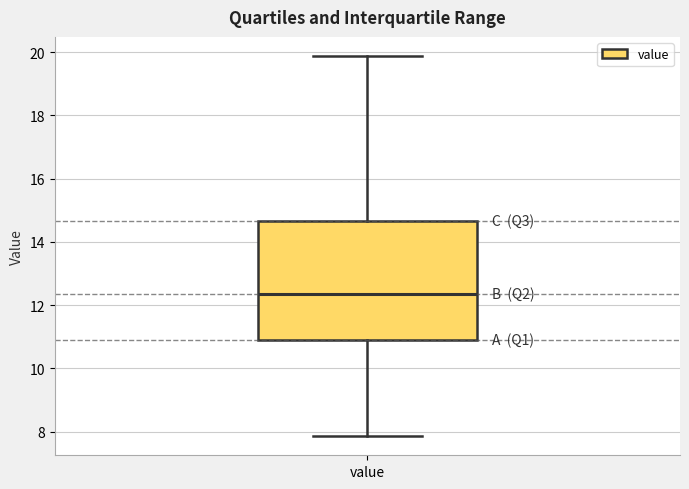

Transcribe this box plot: give where the median line is, the range the box spans, and where the two whiskers end, as read against the y-axis. The values are not printed on the chart, so give them approximately, as read against the axis.

median 12.4, box 10.8 to 14.6, whiskers 7.8 to 19.8